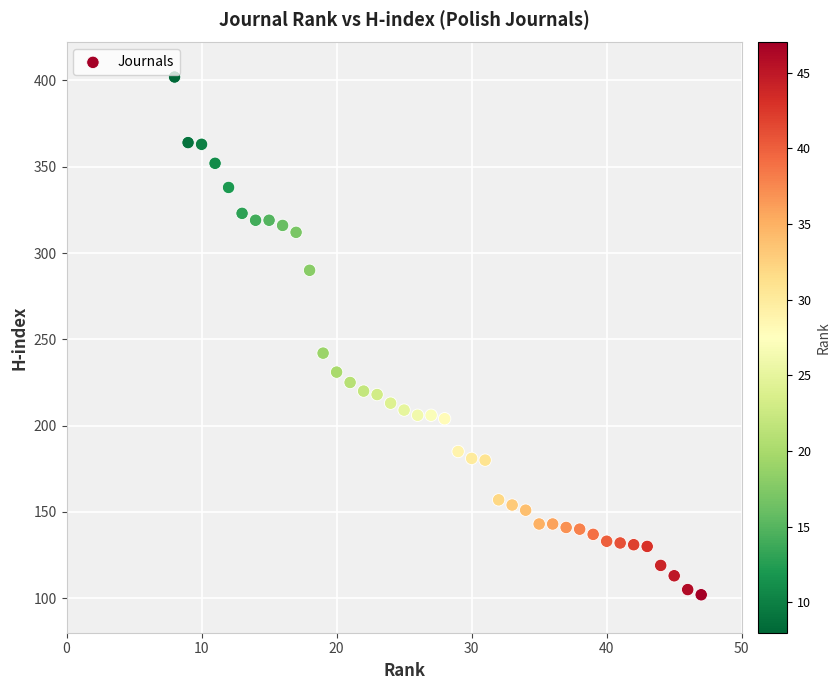

What is the range of X values (max minus min)?

39